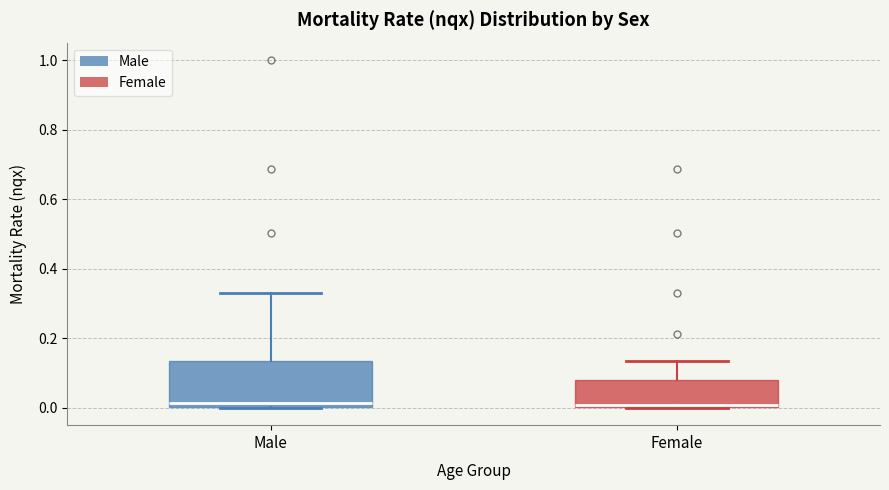

Reading left to right, read every box against the y-axis: the position of its median line, the range the box covers, and the ends of its whiskers. The values are not printed on the chart, so give them approximately, as read against the axis.

Male: median 0.02, box 0.00 to 0.14, whiskers 0.00 to 0.32
Female: median 0.00, box 0.00 to 0.08, whiskers 0.00 to 0.14